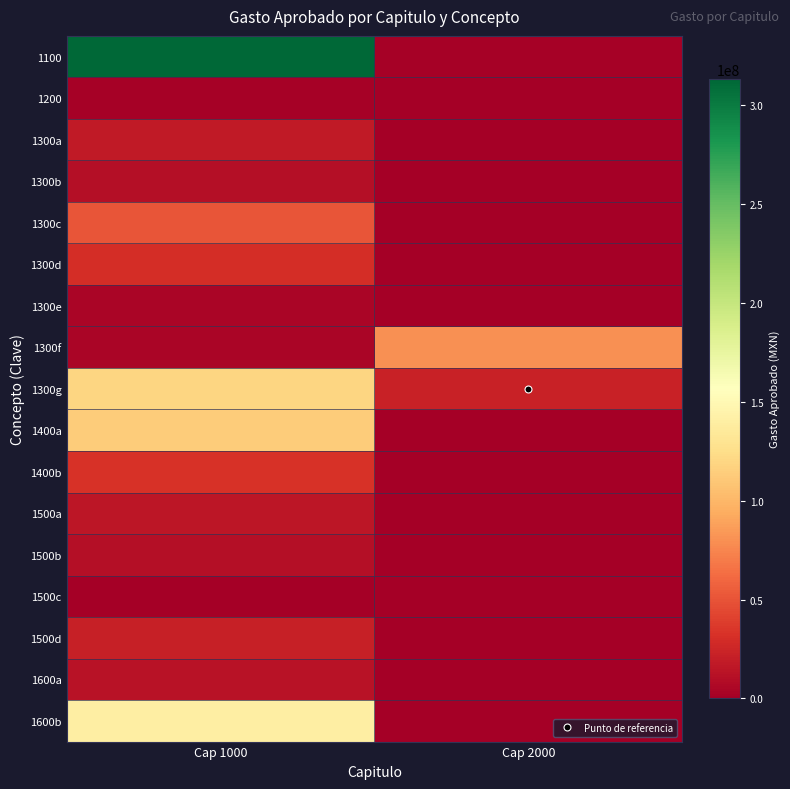

Reading left to right, transcribe all the data shown in this chart.

1100: Cap 1000=313101108	Cap 2000=1585000
1200: Cap 1000=1362048	Cap 2000=48000
1300a: Cap 1000=18245556	Cap 2000=180000
1300b: Cap 1000=10737424	Cap 2000=30000
1300c: Cap 1000=50708035	Cap 2000=1191000
1300d: Cap 1000=30076032	Cap 2000=36000
1300e: Cap 1000=3838620	Cap 2000=12000
1300f: Cap 1000=4244880	Cap 2000=80010206
1300g: Cap 1000=119566956	Cap 2000=22055112
1400a: Cap 1000=113085816	Cap 2000=66000
1400b: Cap 1000=32773380	Cap 2000=324000
1500a: Cap 1000=15000000	Cap 2000=6000
1500b: Cap 1000=9932040	Cap 2000=54000
1500c: Cap 1000=0	Cap 2000=315000
1500d: Cap 1000=21889128	Cap 2000=60000
1600a: Cap 1000=13237908	Cap 2000=48000
1600b: Cap 1000=140000000	Cap 2000=30000